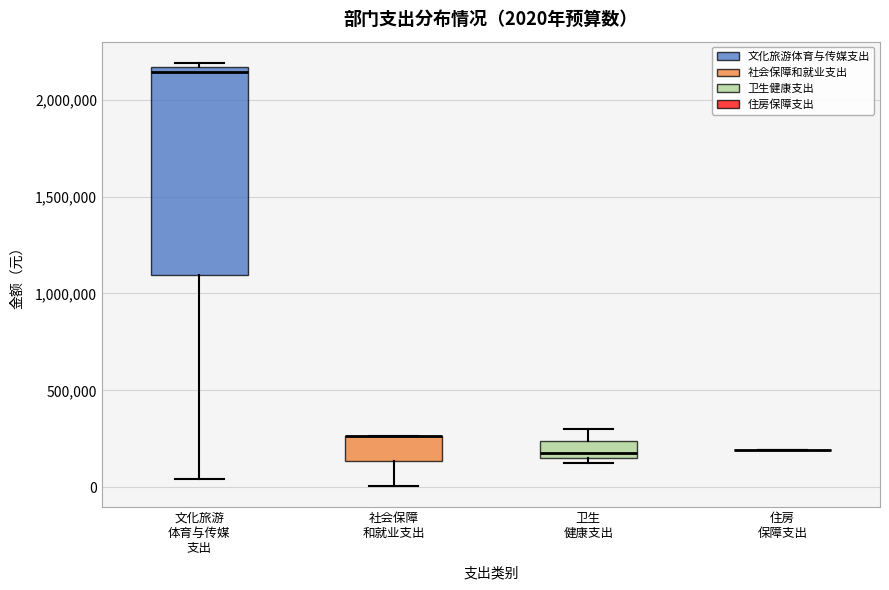

Comparing the boxes themselves (not the whiskers), which one is the tallest?

文化旅游 体育与传媒 支出